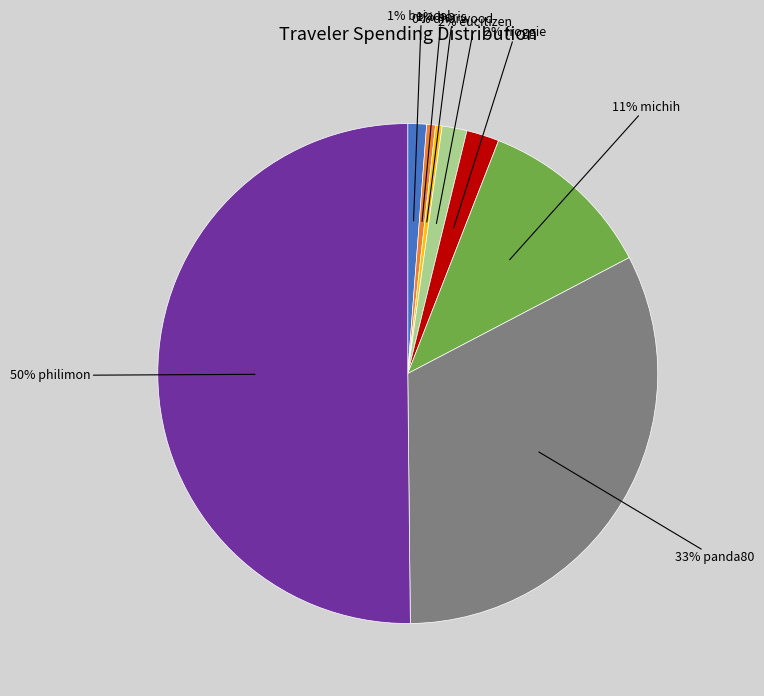

To the nearest percent, what is the difference between the largest and smallest slice percentages?

50%